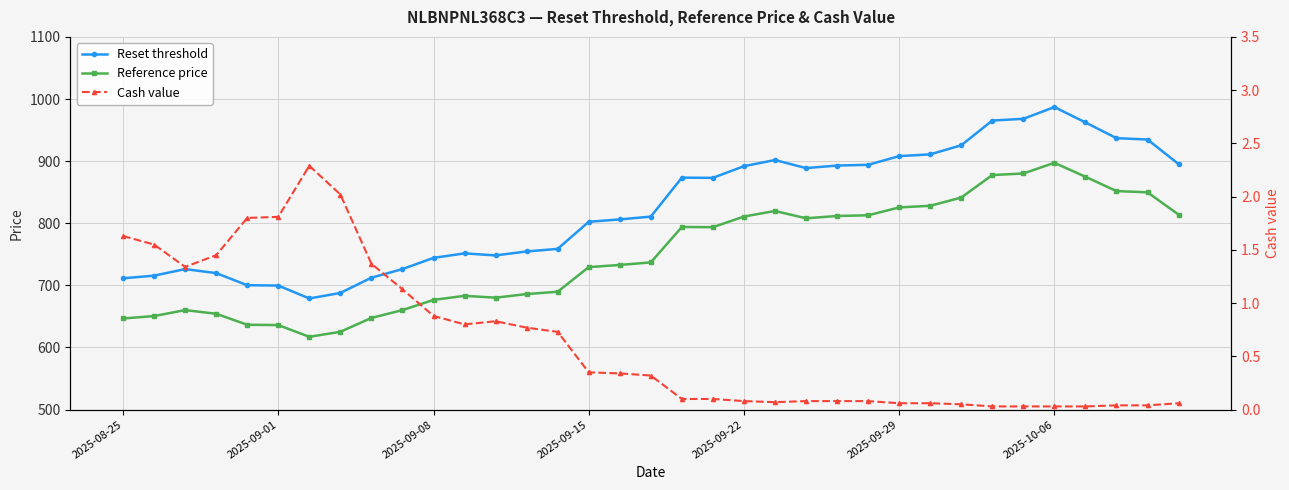

True or false: Reset threshold and Cash value cross at least once.

False